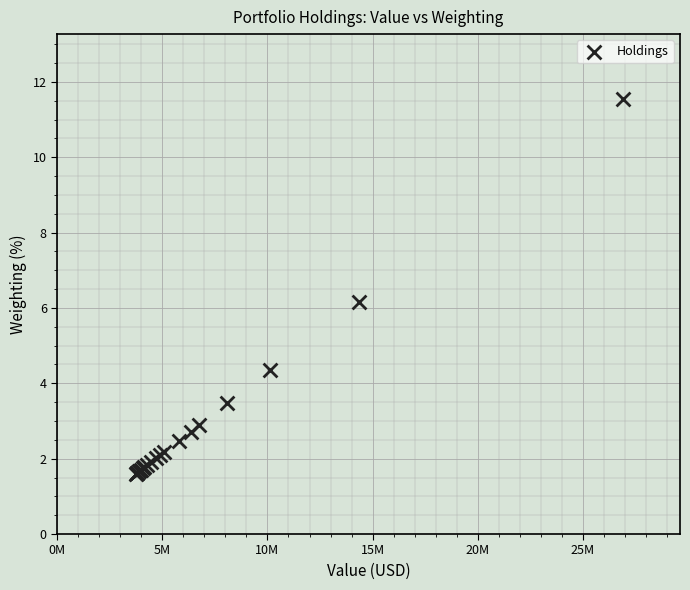

What Y value in the scatter plot is closest to 6?

6.2